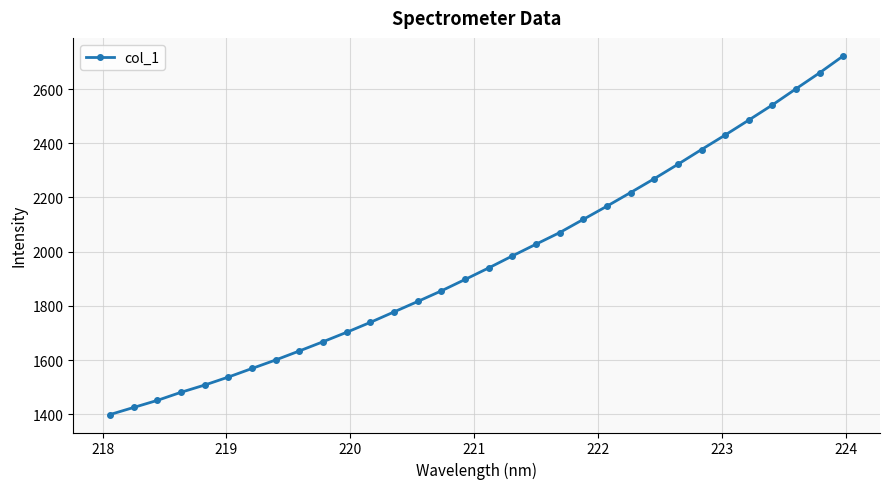

What is the greatest value displayed?

2722.9